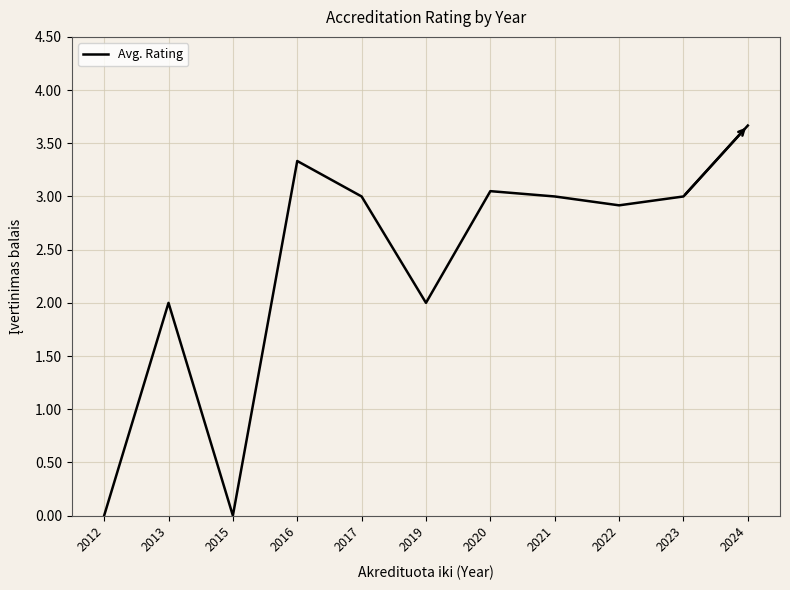

Which has a higher value, 2024 or 2017?

2024